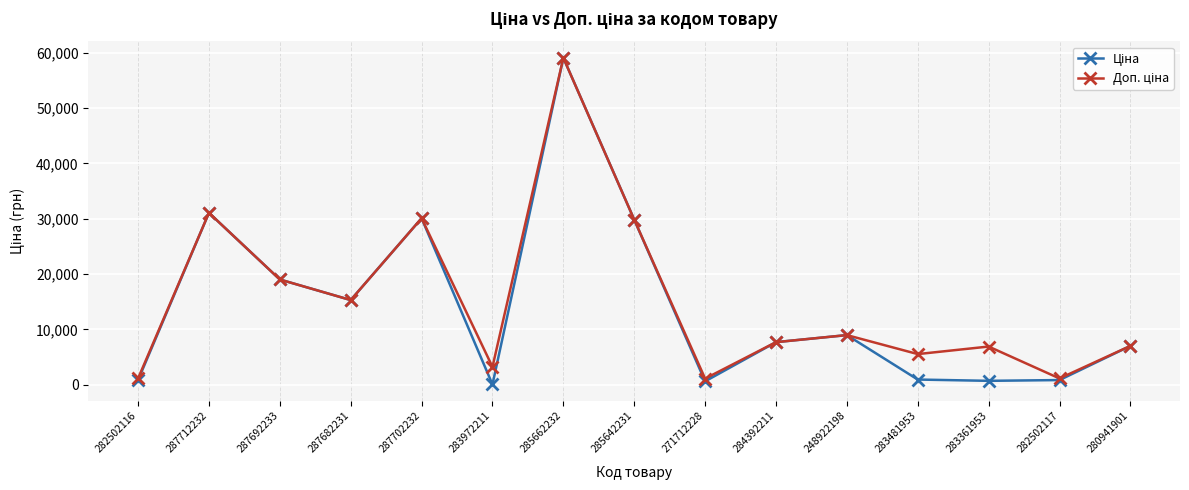

What is the total value across all series at 287682231?

30576.0